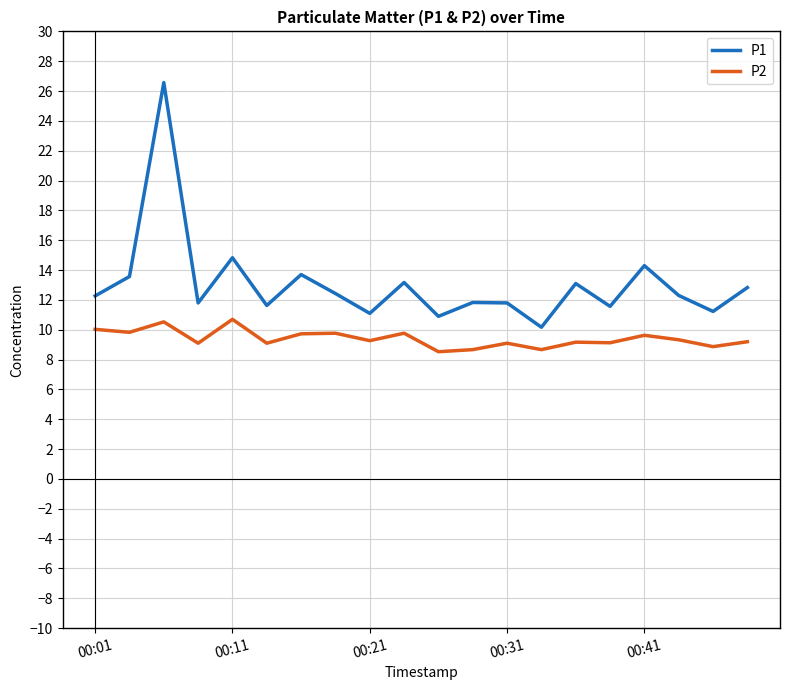

What is the difference between the maximum and minimum values in the P2 series?

2.2